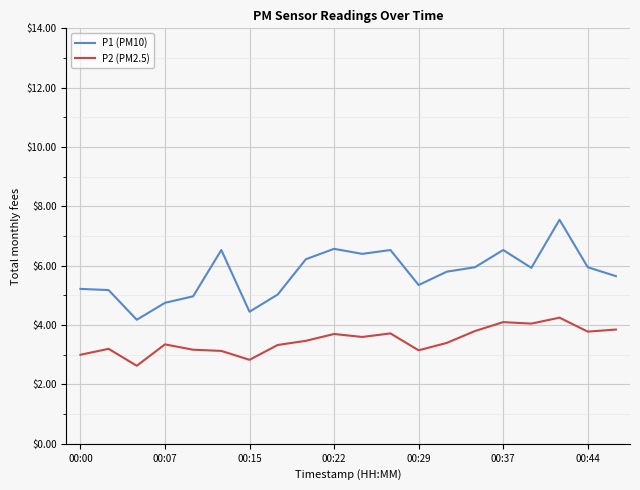

What is the difference between the second highest and second lowest values in the P2 (PM2.5) series?

1.3